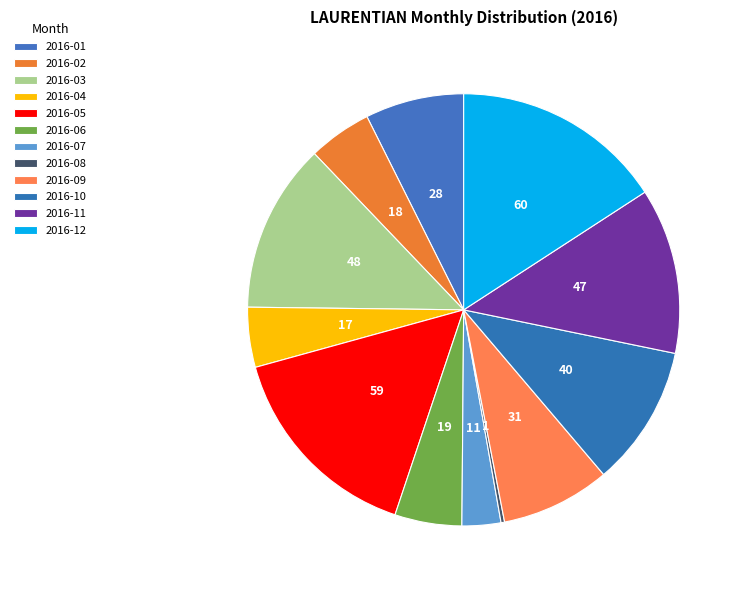

Is it true that 2016-05 is 3% of the pie?

False